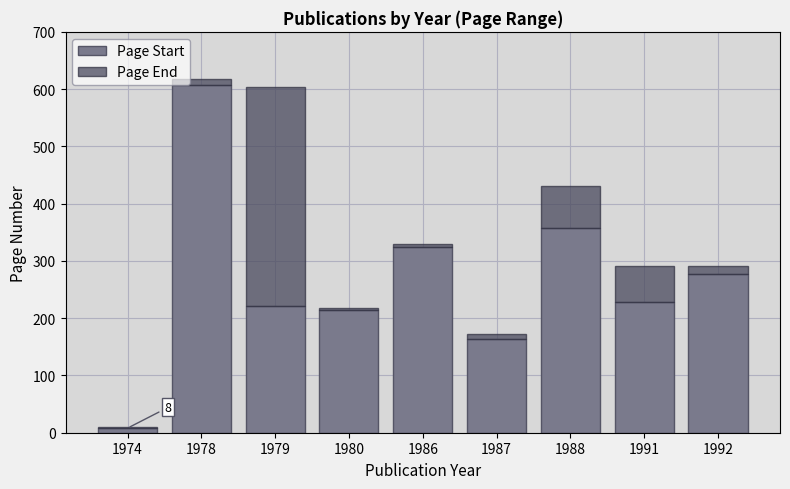

True or false: Page Start has a value of 120 at 1991.

False